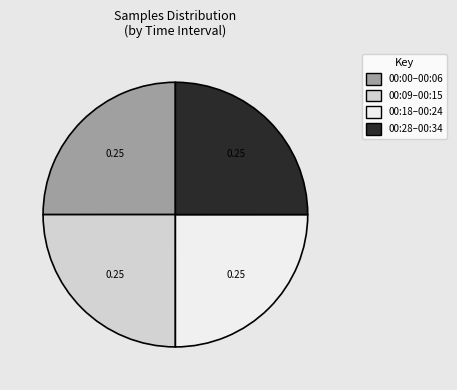

Does 00:18–00:24 account for over 50% of the chart?

No